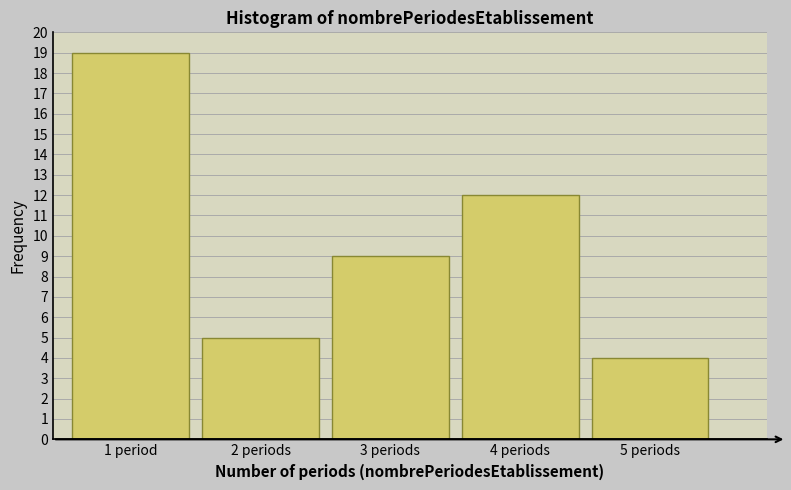

Reading left to right, extract all data points from this chart.

1 period=19	2 periods=5	3 periods=9	4 periods=12	5 periods=4